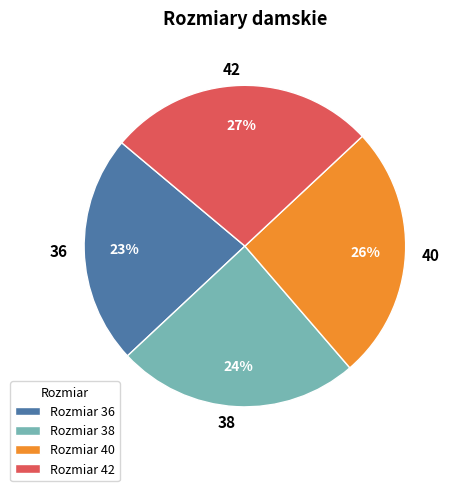

Rank the categories by value from lowest to highest.

Rozmiar 36, Rozmiar 38, Rozmiar 40, Rozmiar 42